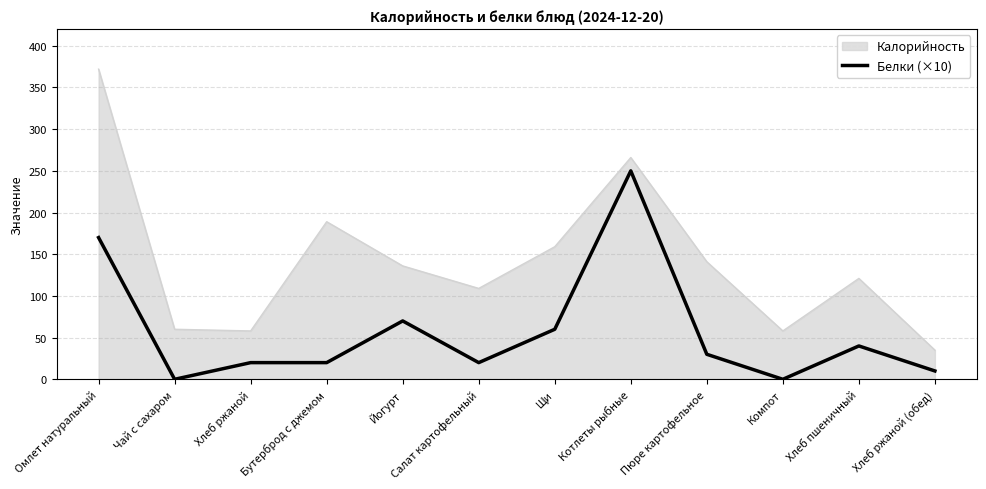

Which category has the lowest value in the Калорийность series?

Хлеб ржаной (обед)